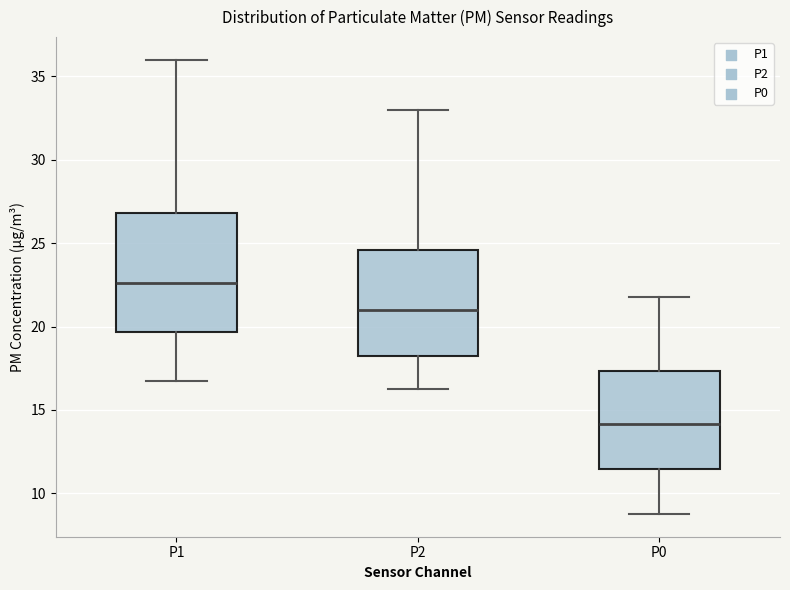

Reading left to right, read every box against the y-axis: the position of its median line, the range the box covers, and the ends of its whiskers. The values are not printed on the chart, so give them approximately, as read against the axis.

P1: median 22.5, box 19.5 to 27.0, whiskers 17.0 to 36.0
P2: median 21.0, box 18.5 to 24.5, whiskers 16.5 to 33.0
P0: median 14.0, box 11.5 to 17.5, whiskers 9.0 to 22.0